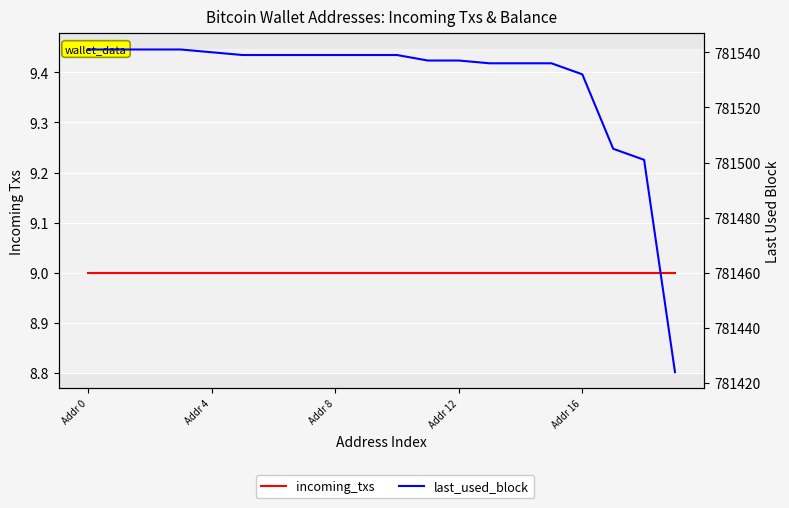

What position from the right is 13?

7